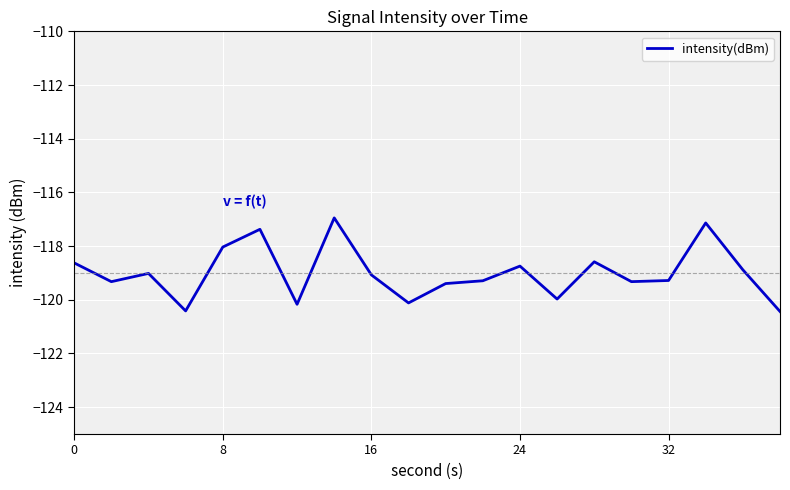

What is the difference between the maximum and minimum values?

3.5